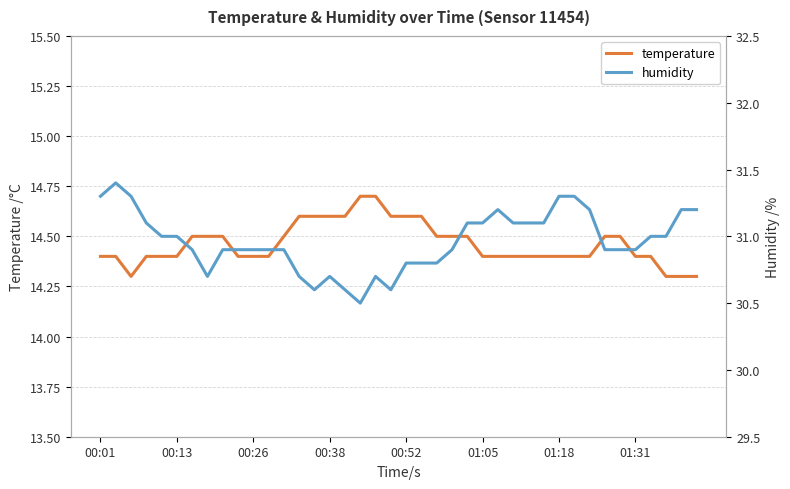

How many lines are shown in the chart?

2